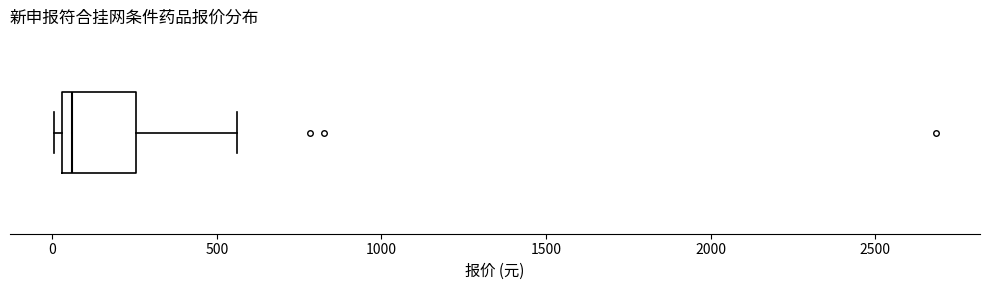

Read this box plot against the x-axis: the position of the median line, the range covered by the box, and the ends of both whiskers. The values are not printed on the chart, so give them approximately, as read against the axis.

median 50 (just right of the box's left edge), box 50 to 250, whiskers 0 to 550